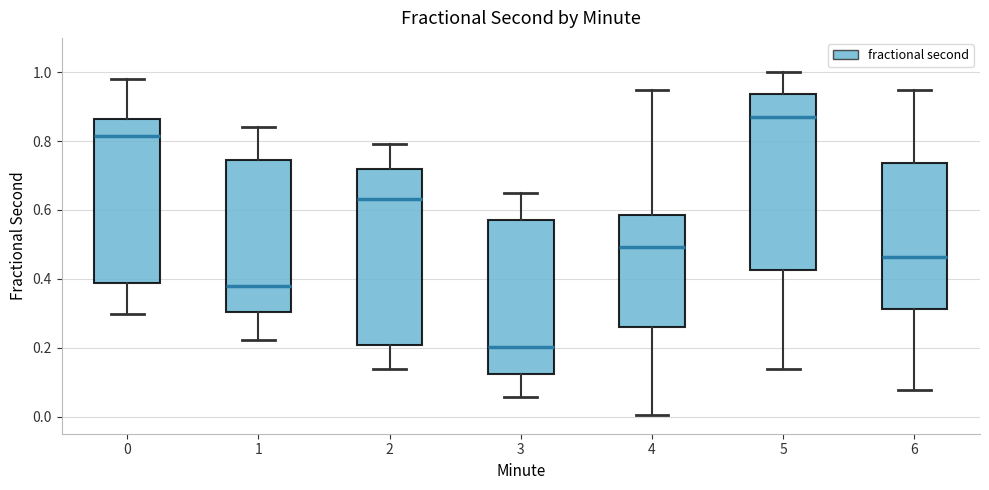

Reading left to right, read every box against the y-axis: the position of its median line, the range the box covers, and the ends of its whiskers. The values are not printed on the chart, so give them approximately, as read against the axis.

0: median 0.82, box 0.38 to 0.86, whiskers 0.30 to 0.98
1: median 0.38, box 0.30 to 0.74, whiskers 0.22 to 0.84
2: median 0.64, box 0.20 to 0.72, whiskers 0.14 to 0.80
3: median 0.20, box 0.12 to 0.58, whiskers 0.06 to 0.64
4: median 0.50, box 0.26 to 0.58, whiskers 0.00 to 0.94
5: median 0.88, box 0.42 to 0.94, whiskers 0.14 to 1.00
6: median 0.46, box 0.32 to 0.74, whiskers 0.08 to 0.94